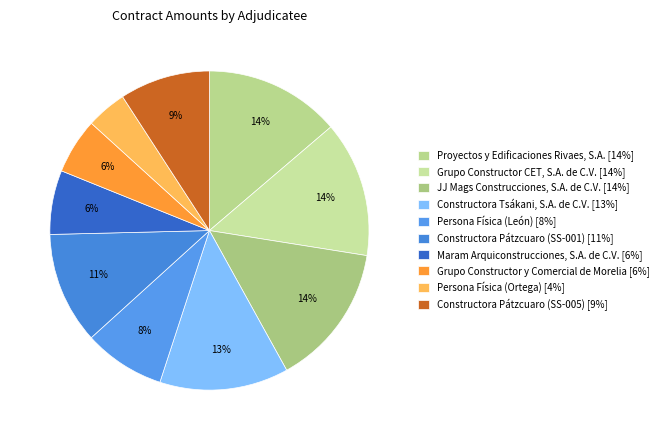

Is the sum of Proyectos y Edificaciones Rivaes, S.A. and Grupo Constructor y Comercial de Morelia greater than half?

No